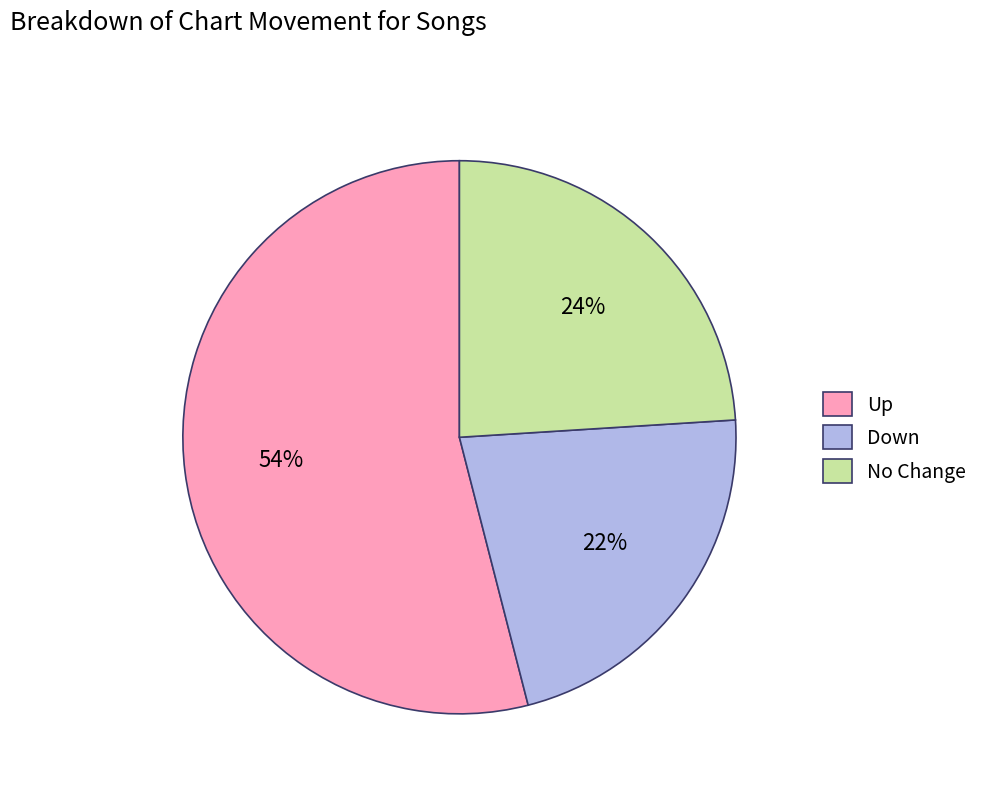

The Up slice represents 54% of the pie. True or false?

True